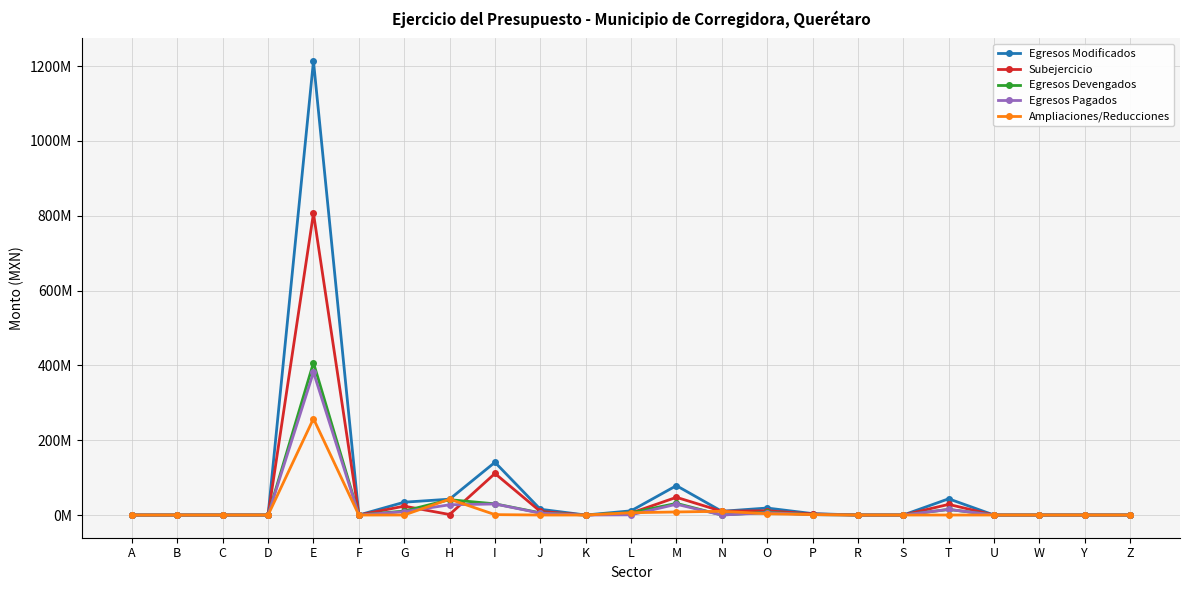

Is this an area chart (filled region under the line)?

No